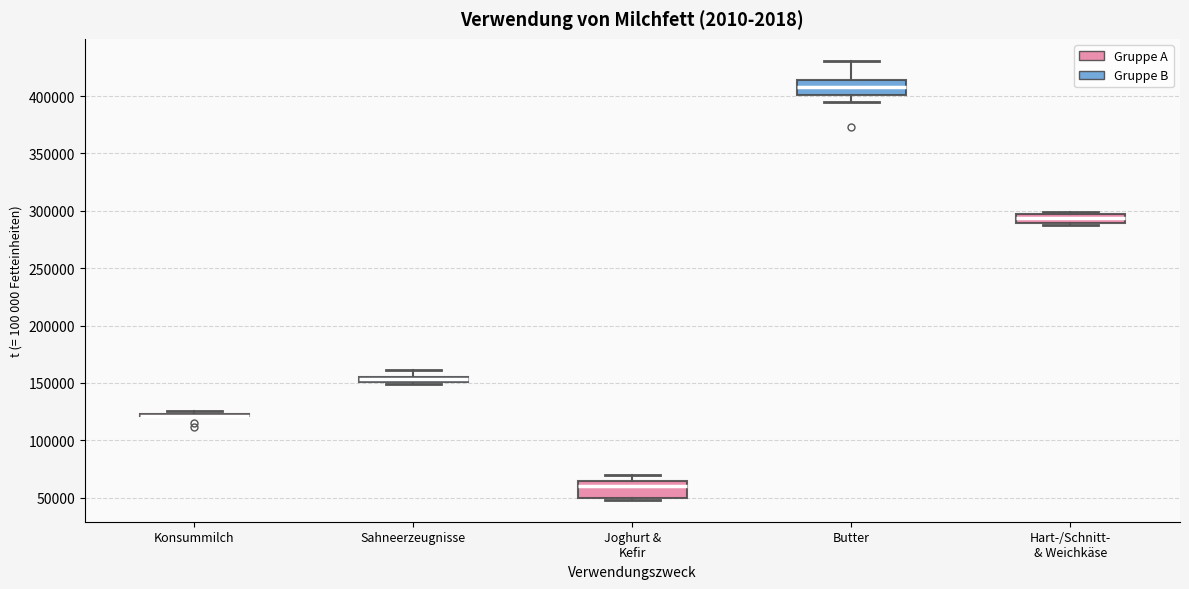

Where is the lower edge of the box for Butter on the y-axis? The values are not printed on the chart, so give them approximately, as read against the axis.

400000